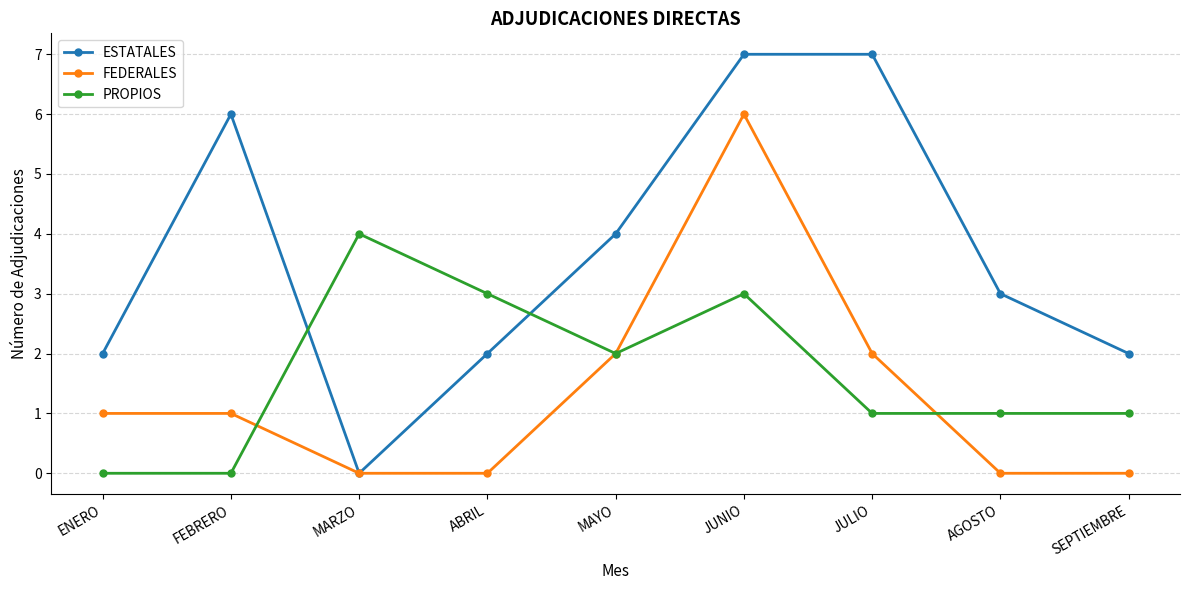

What is the spread (max minus min) of values at FEBRERO?

6